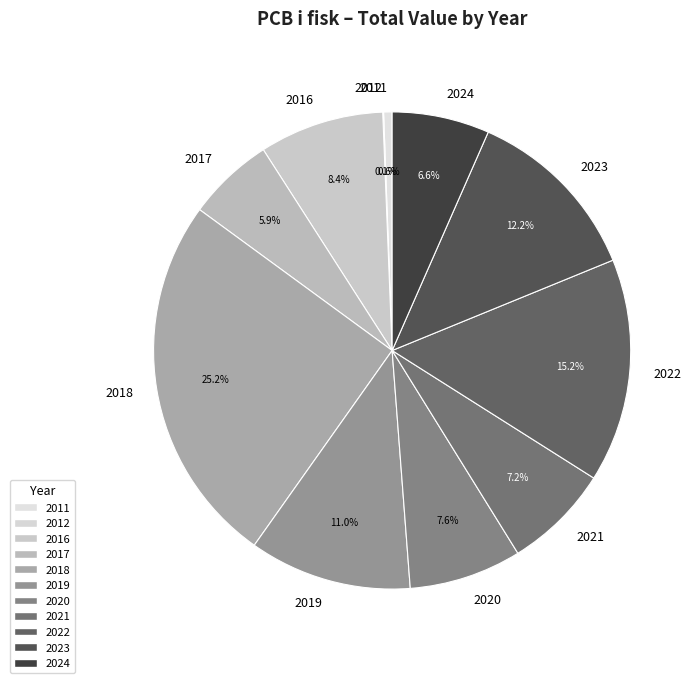

Is it true that 2020 is 1% of the pie?

False